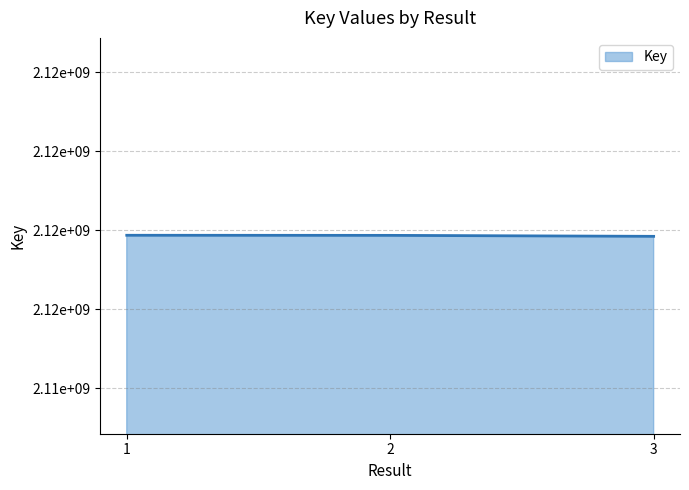

What is the value of the 1st point from the left?

2117872858